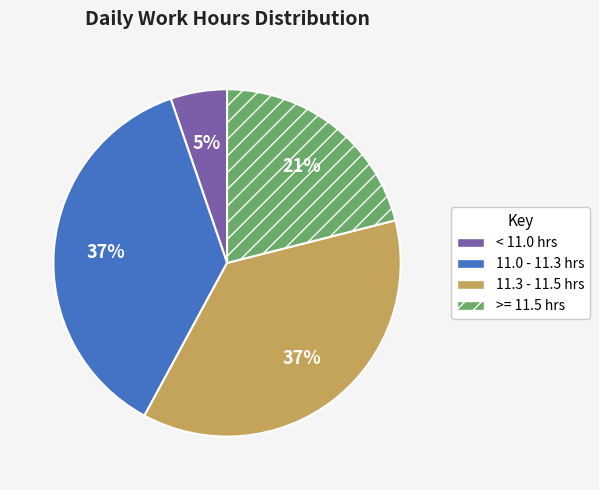

Combined, do 11.3 - 11.5 hrs and >= 11.5 hrs account for over 50%?

Yes